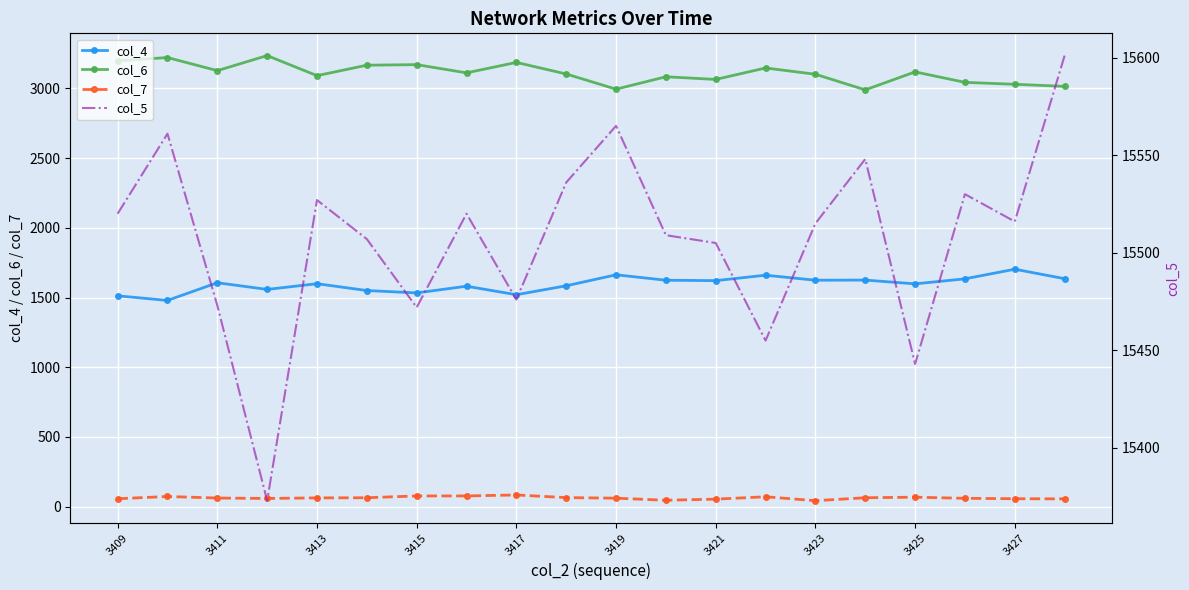

True or false: col_7 and col_6 intersect in this chart.

False